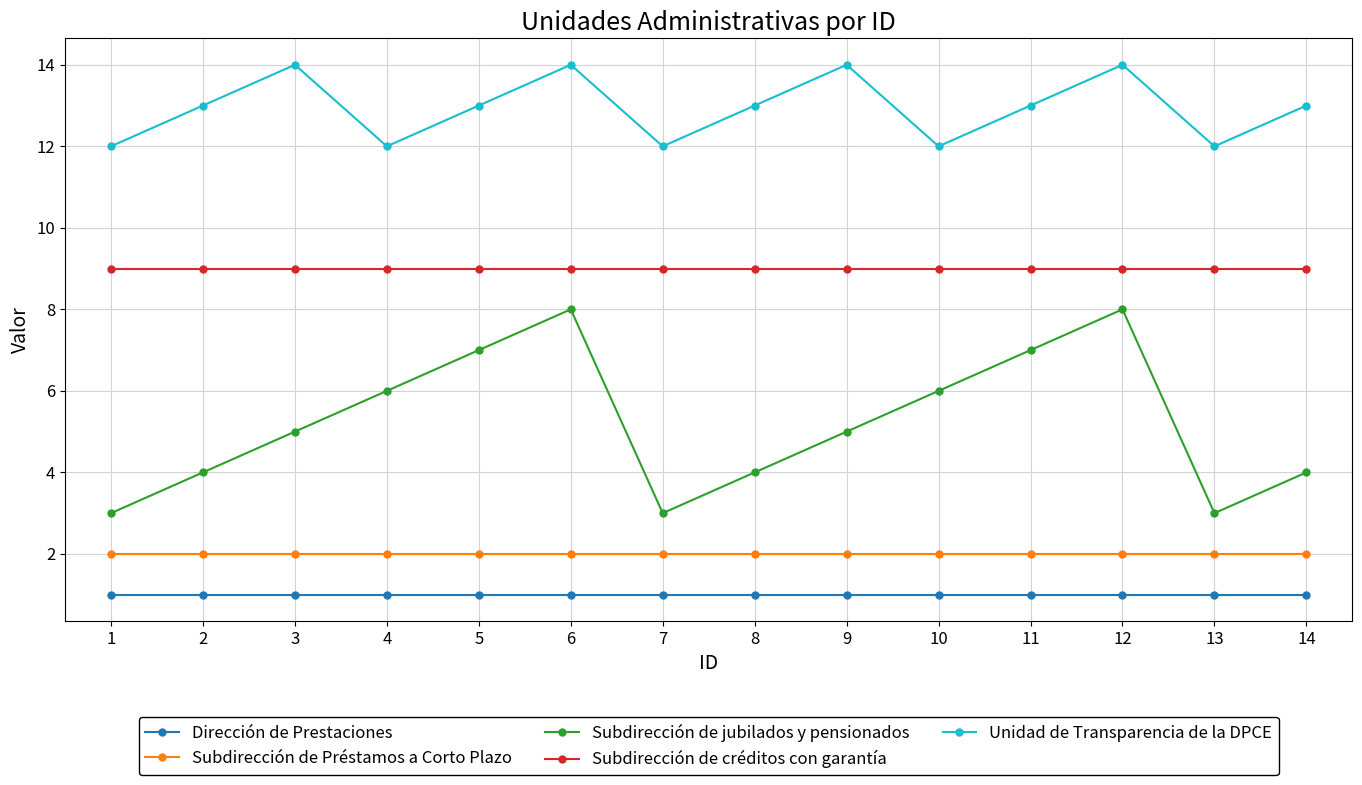

Is this an area chart (filled region under the line)?

No